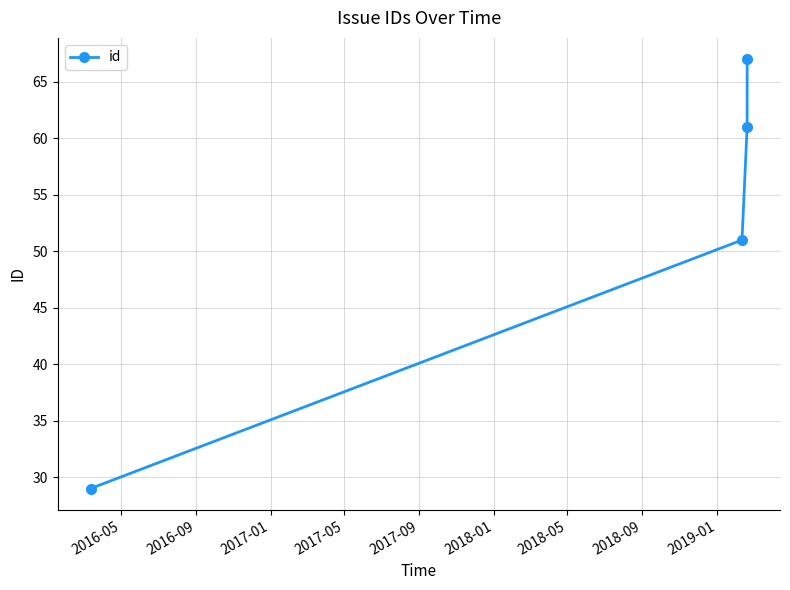

What is the smallest value displayed?

29